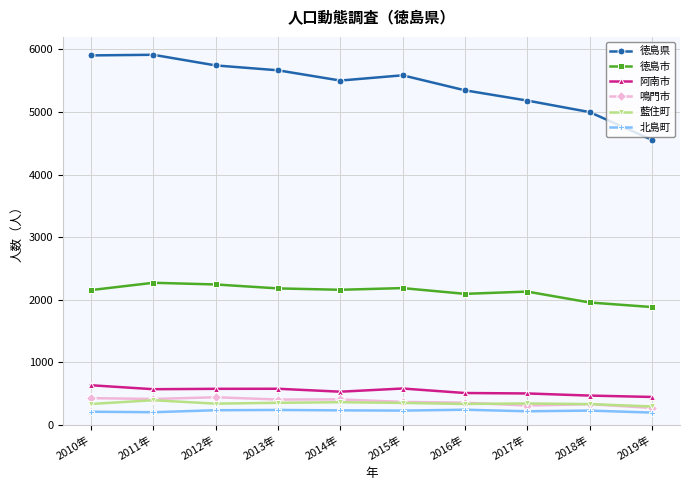

Where does the 徳島県 series first go above 5586?

2010年